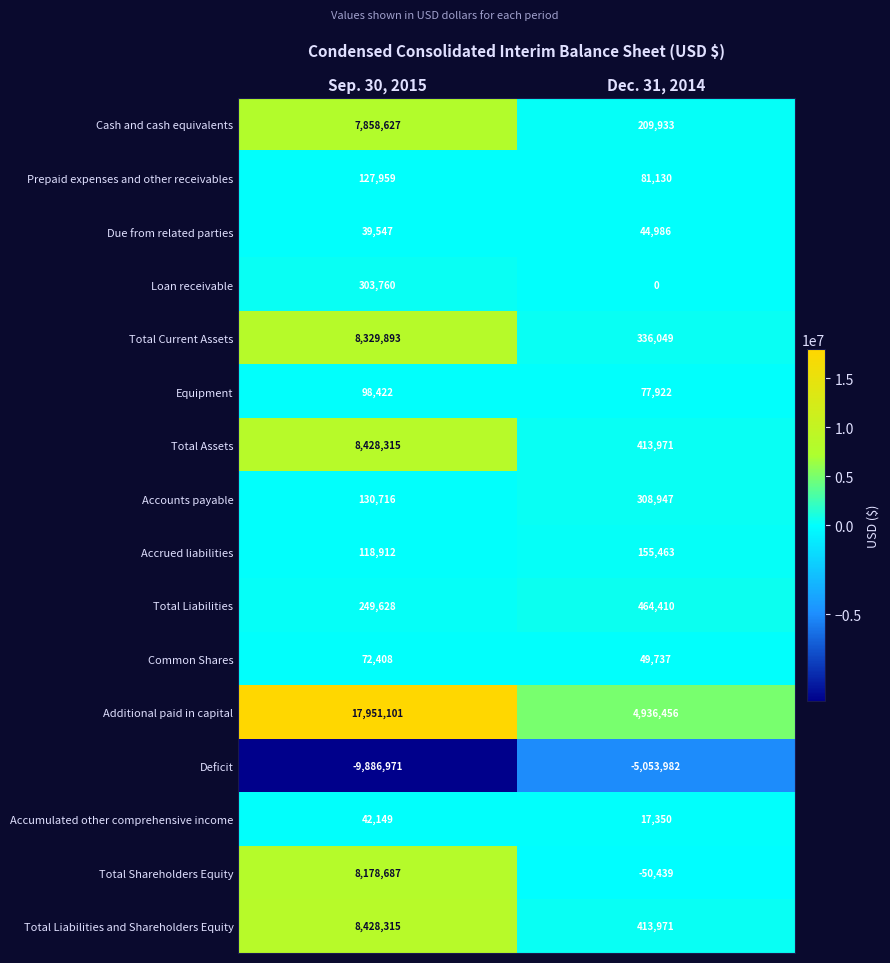

How many categories are shown in the chart?

2